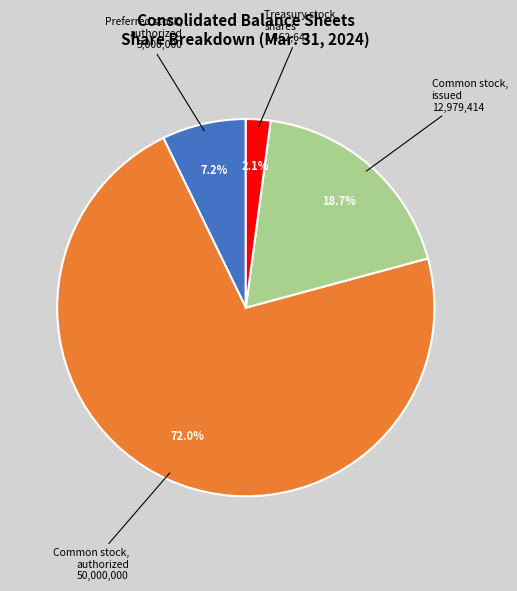

Is there any slice that represents more than half of the pie?

Yes